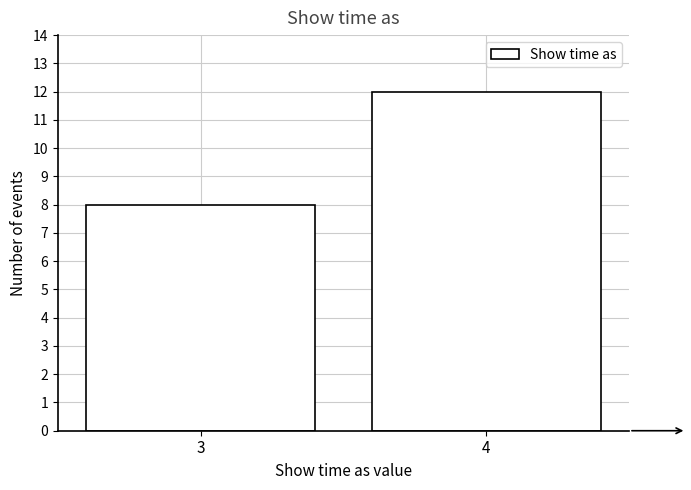

Reading right to left, what are all the values shown in this chart?

12	8